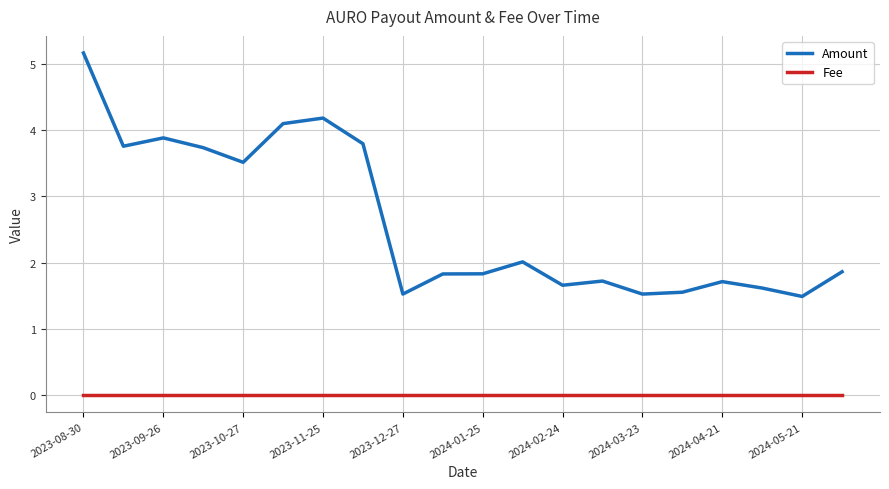

Which series has the widest spread of values?

Amount